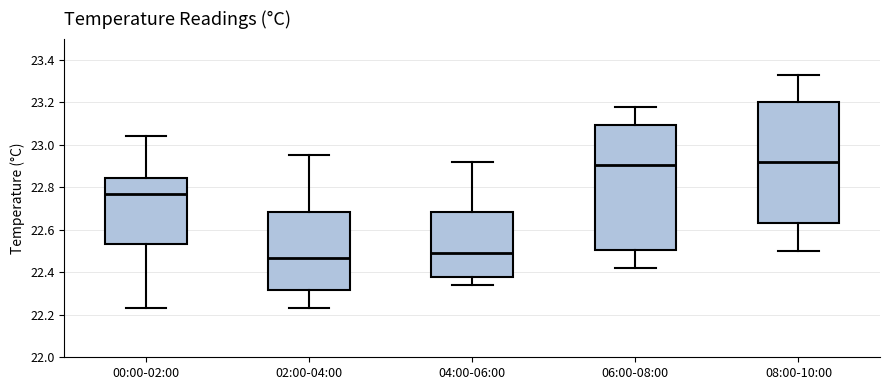

Reading left to right, transcribe this box plot: for each box, give where its median line is, the range the box spans, and where its two whiskers end, as read against the y-axis. The values are not printed on the chart, so give them approximately, as read against the axis.

00:00-02:00: median 22.78, box 22.54 to 22.84, whiskers 22.24 to 23.04
02:00-04:00: median 22.46, box 22.32 to 22.68, whiskers 22.24 to 22.96
04:00-06:00: median 22.50, box 22.38 to 22.68, whiskers 22.34 to 22.92
06:00-08:00: median 22.90, box 22.50 to 23.10, whiskers 22.42 to 23.18
08:00-10:00: median 22.92, box 22.64 to 23.20, whiskers 22.50 to 23.34